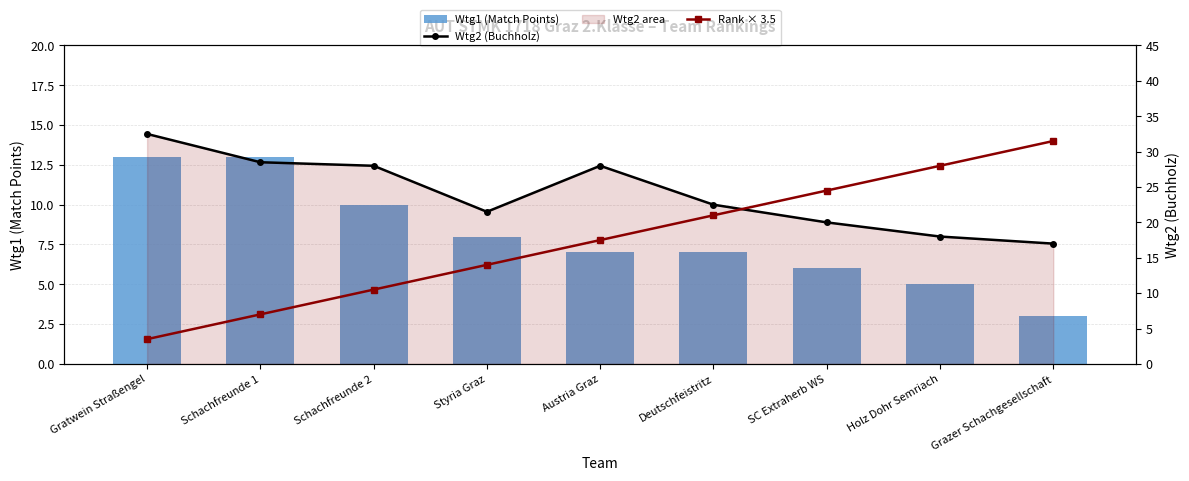

Are the bars grouped side by side (vs. stacked)?

Yes